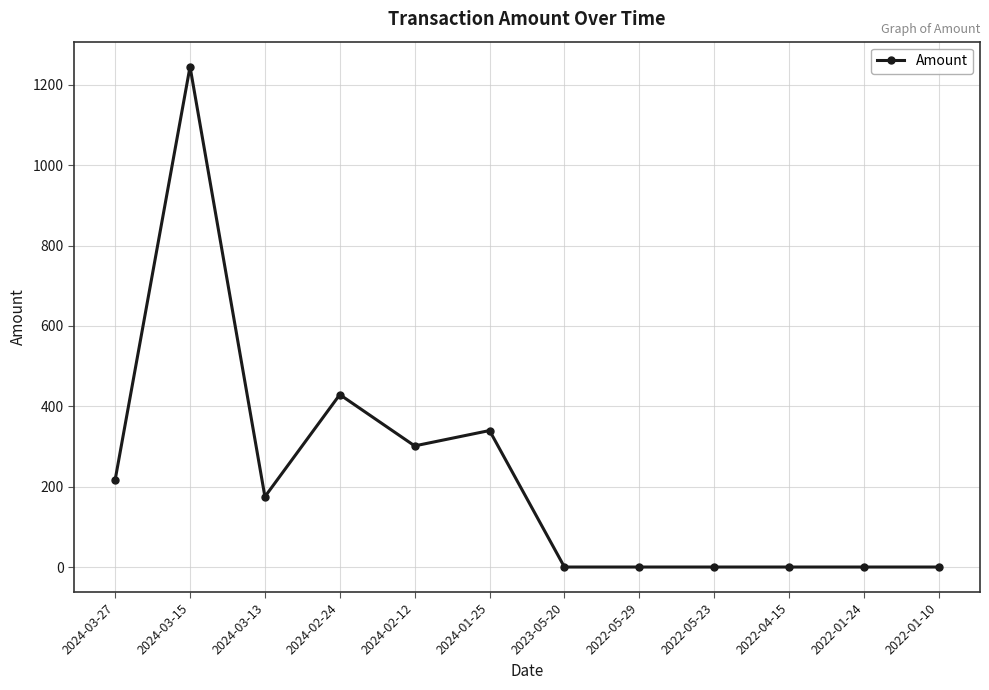

What position from the right is 2022-05-29?

5